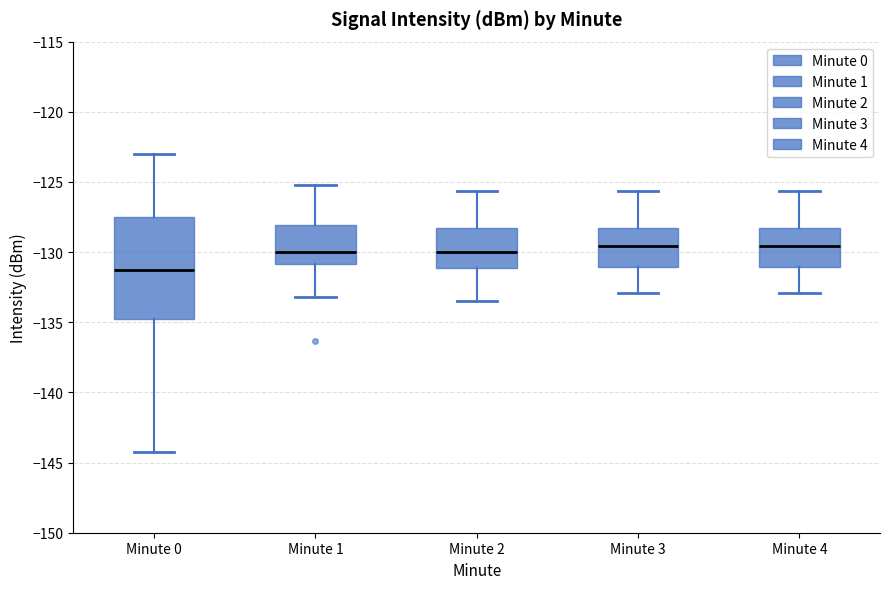

Reading left to right, read every box against the y-axis: the position of its median line, the range the box covers, and the ends of its whiskers. The values are not printed on the chart, so give them approximately, as read against the axis.

Minute 0: median -131.5, box -135.0 to -127.5, whiskers -144.0 to -123.0
Minute 1: median -130.0, box -131.0 to -128.0, whiskers -133.0 to -125.0
Minute 2: median -130.0, box -131.0 to -128.5, whiskers -133.5 to -125.5
Minute 3: median -129.5, box -131.0 to -128.5, whiskers -133.0 to -125.5
Minute 4: median -129.5, box -131.0 to -128.5, whiskers -133.0 to -125.5